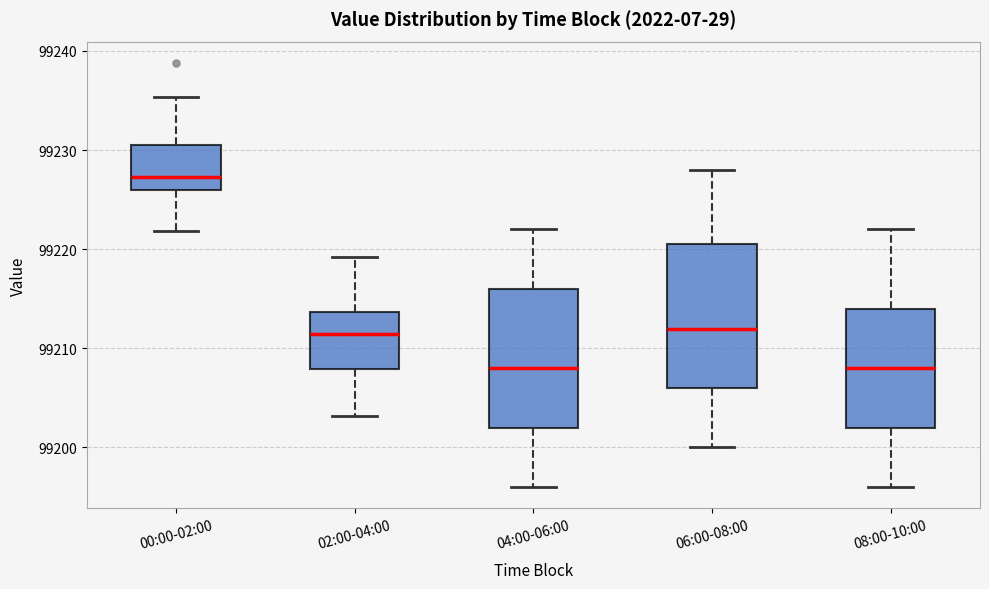

Reading left to right, read every box against the y-axis: the position of its median line, the range the box covers, and the ends of its whiskers. The values are not printed on the chart, so give them approximately, as read against the axis.

00:00-02:00: median 99227, box 99226 to 99231, whiskers 99222 to 99235
02:00-04:00: median 99211, box 99208 to 99214, whiskers 99203 to 99219
04:00-06:00: median 99208, box 99202 to 99216, whiskers 99196 to 99222
06:00-08:00: median 99212, box 99206 to 99221, whiskers 99200 to 99228
08:00-10:00: median 99208, box 99202 to 99214, whiskers 99196 to 99222